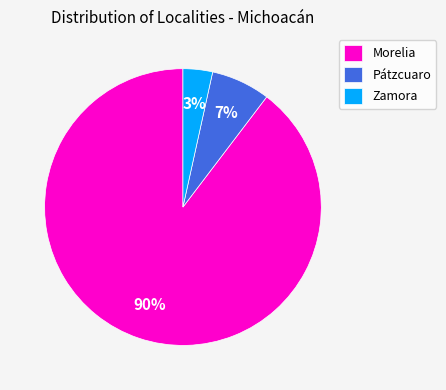

To the nearest percent, what is the combined percentage of Zamora and Morelia?

93%